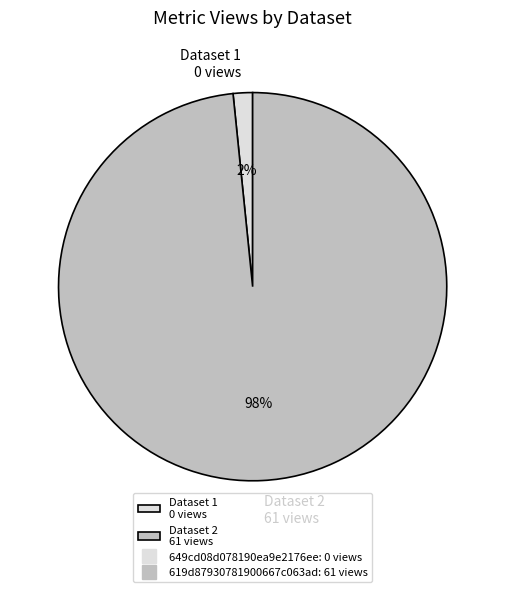

Which has a higher value, Dataset 2 61 views or Dataset 1 0 views?

Dataset 2 61 views